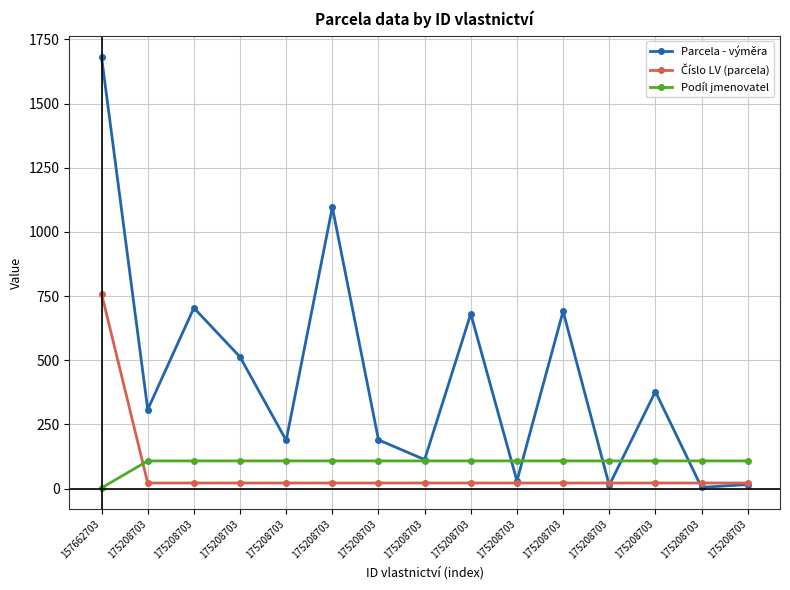

Is this an area chart (filled region under the line)?

No